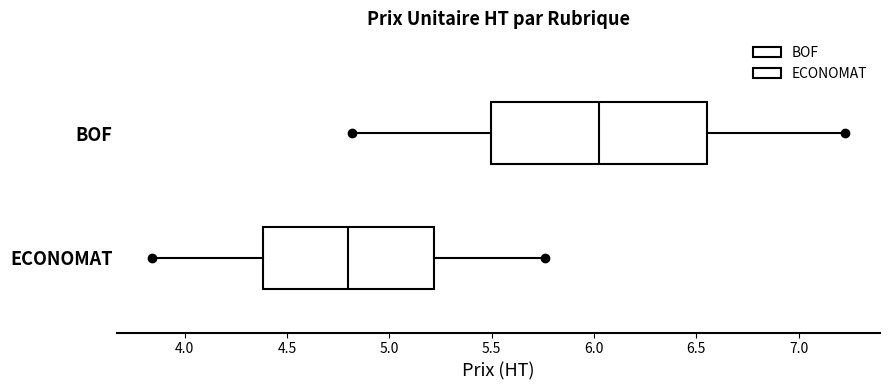

Where does the right whisker of the box for ECONOMAT end on the x-axis? The values are not printed on the chart, so give them approximately, as read against the axis.

5.75